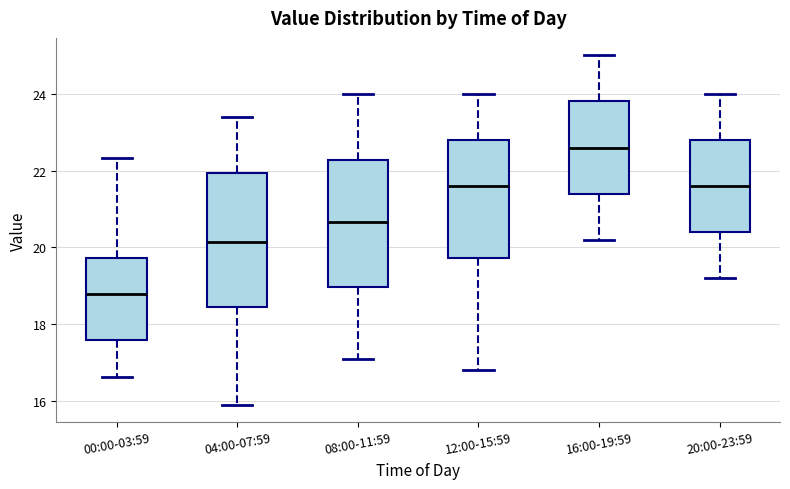

Which box's median line is the highest?

16:00-19:59